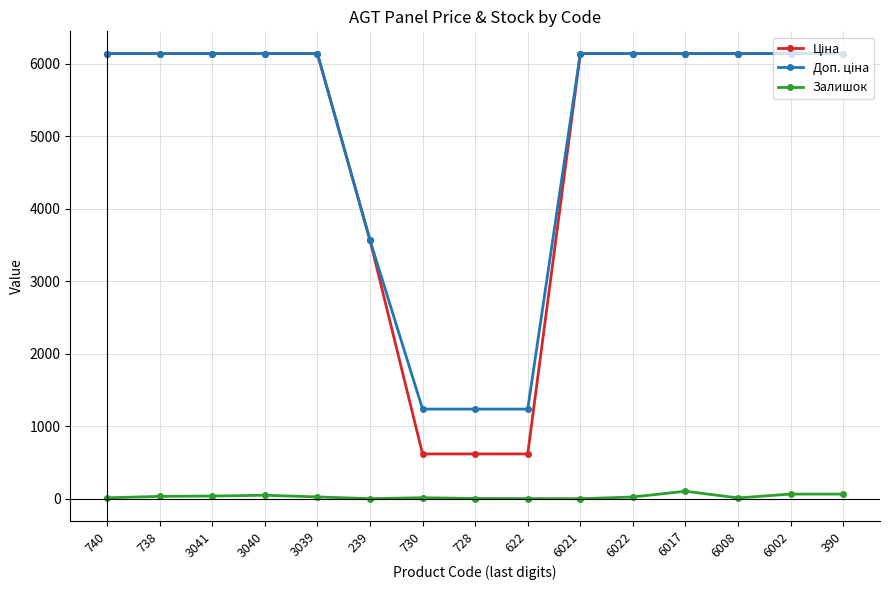

At how many categories does at least one series exceed 3368?

12